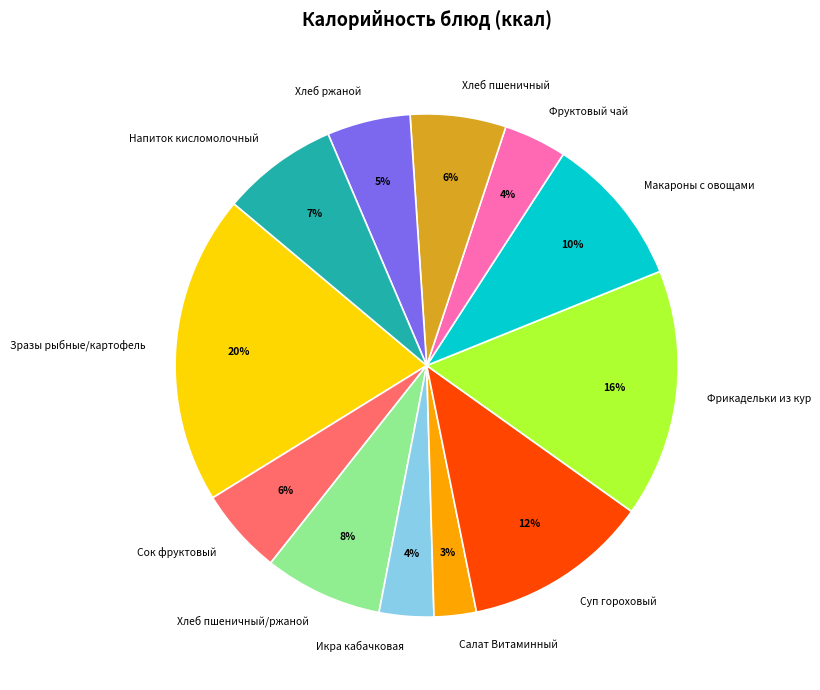

To the nearest percent, what is the average slice percentage?

8%